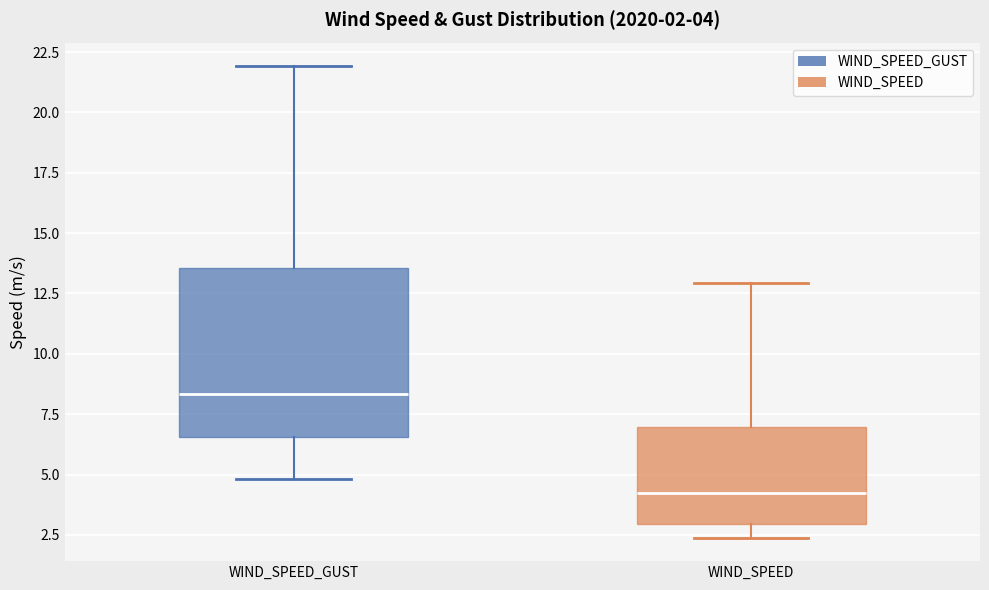

Which box is the tallest, from its lower edge to its upper edge?

WIND_SPEED_GUST